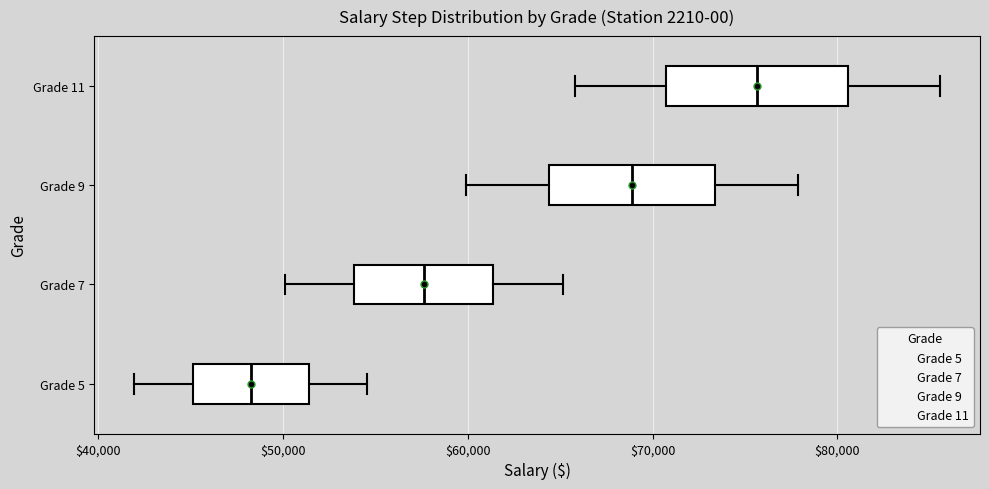

Reading bottom to top, read every box against the x-axis: the position of its median line, the range the box covers, and the ends of its whiskers. The values are not printed on the chart, so give them approximately, as read against the axis.

Grade 5: median 48000, box 45000 to 51000, whiskers 42000 to 55000
Grade 7: median 58000, box 54000 to 61000, whiskers 50000 to 65000
Grade 9: median 69000, box 64000 to 73000, whiskers 60000 to 78000
Grade 11: median 76000, box 71000 to 81000, whiskers 66000 to 86000